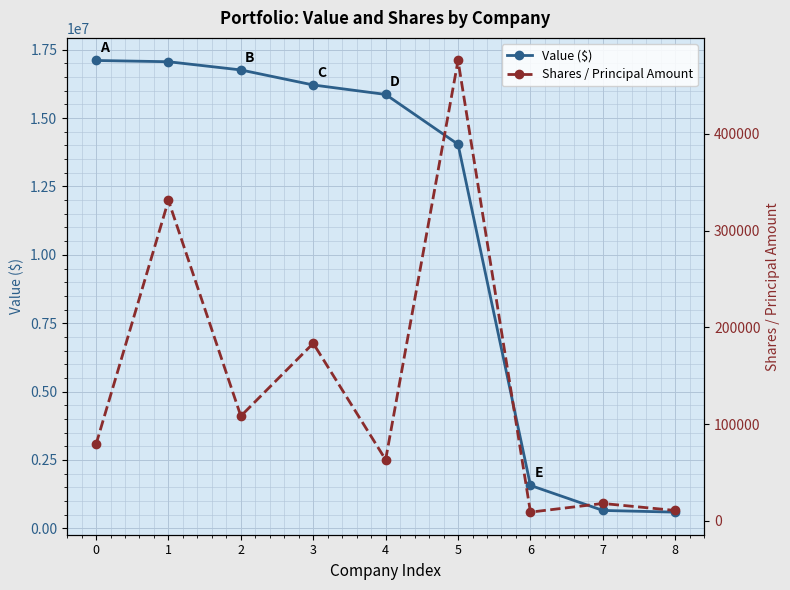

True or false: Value ($) and Shares / Principal Amount intersect in this chart.

False